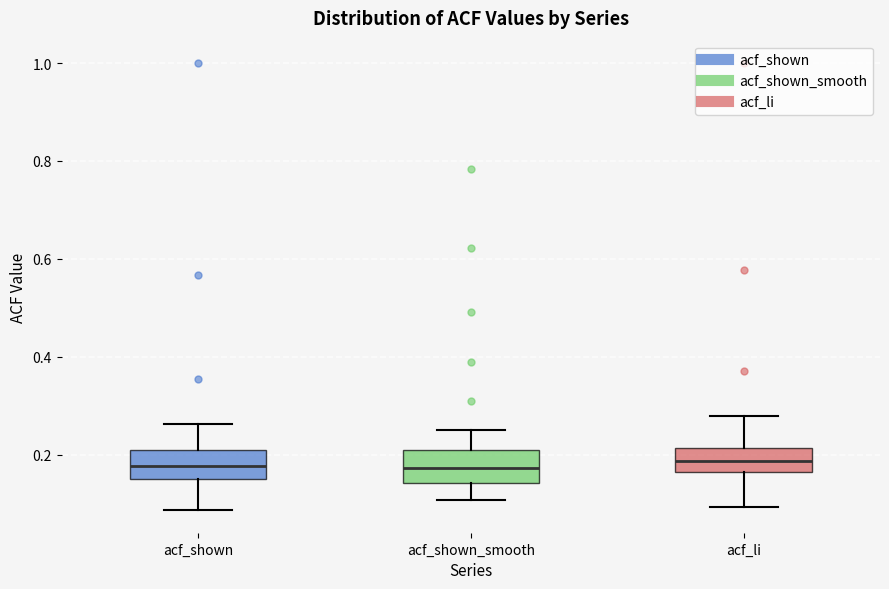

Reading left to right, transcribe this box plot: for each box, give where its median line is, the range the box spans, and where its two whiskers end, as read against the y-axis. The values are not printed on the chart, so give them approximately, as read against the axis.

acf_shown: median 0.18, box 0.14 to 0.20, whiskers 0.08 to 0.26
acf_shown_smooth: median 0.18, box 0.14 to 0.20, whiskers 0.10 to 0.26
acf_li: median 0.18, box 0.16 to 0.22, whiskers 0.10 to 0.28